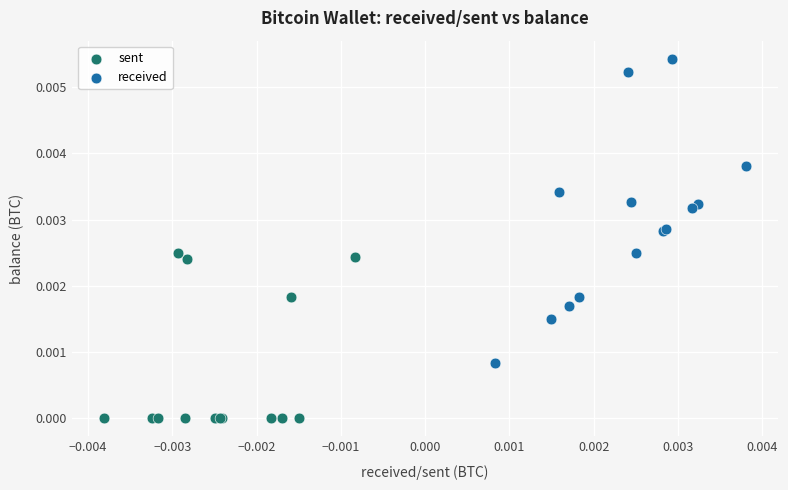

Which series contains the highest Y value?

received